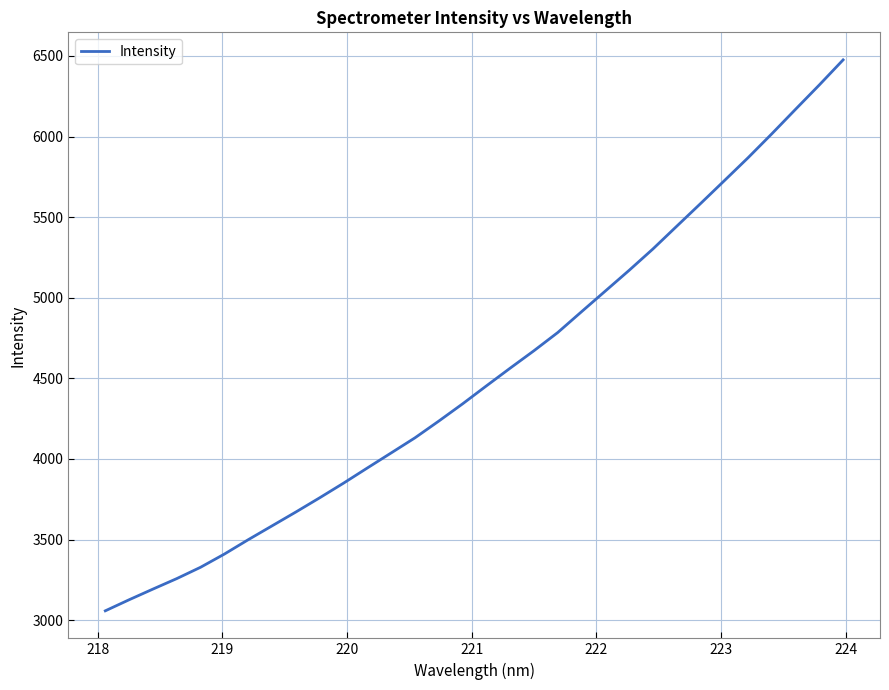

What is the difference between the maximum and minimum values?

3416.9